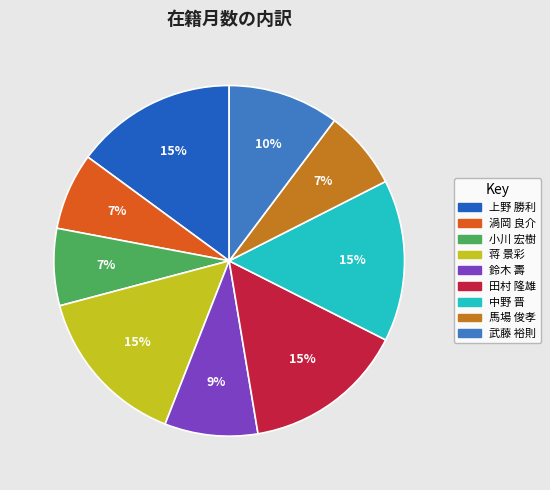

Is it true that 鈴木 壽 is 9% of the pie?

True